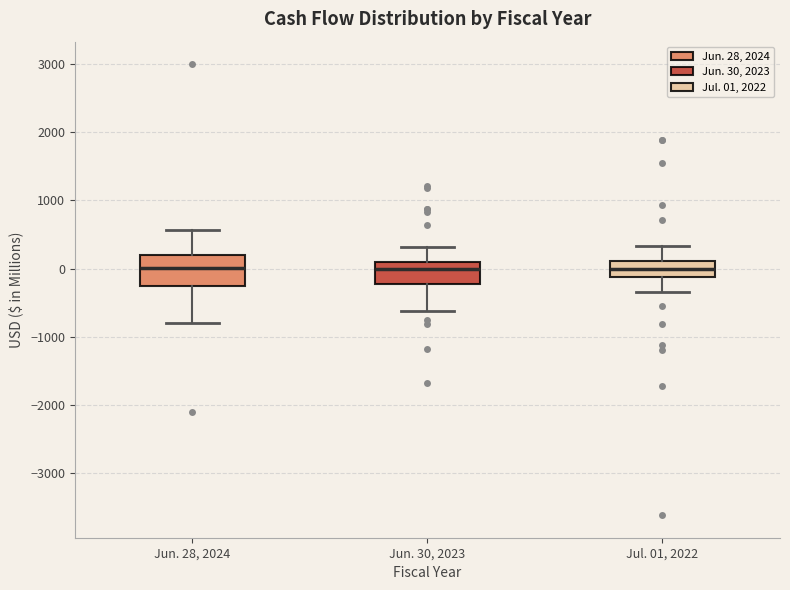

Reading left to right, transcribe this box plot: for each box, give where its median line is, the range the box spans, and where its two whiskers end, as read against the y-axis. The values are not printed on the chart, so give them approximately, as read against the axis.

Jun. 28, 2024: median 0, box -300 to 200, whiskers -800 to 600
Jun. 30, 2023: median 0, box -200 to 100, whiskers -600 to 300
Jul. 01, 2022: median 0, box -100 to 100, whiskers -300 to 300